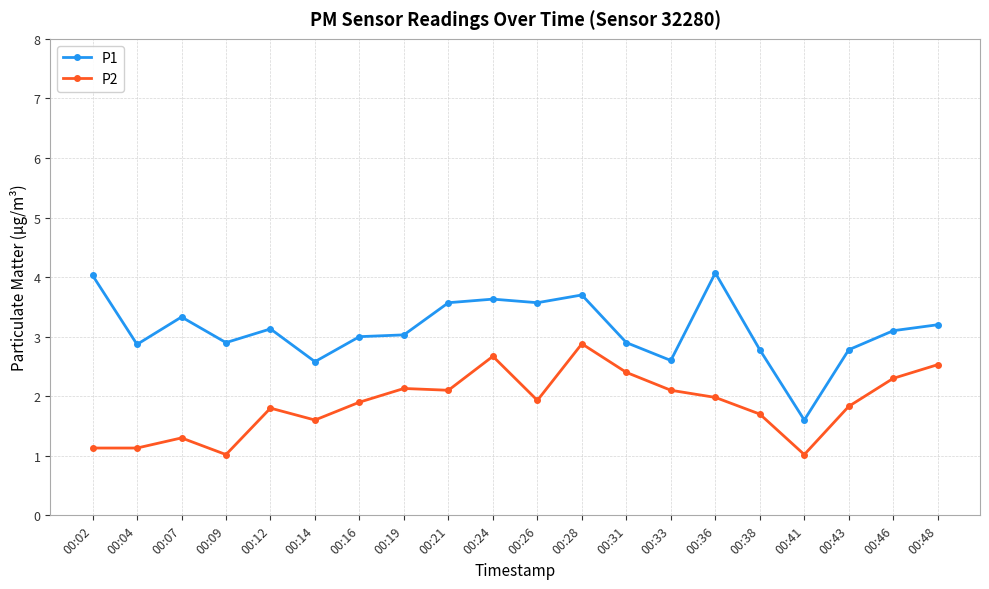

At 00:07, list the series in order from largest to smallest.

P1, P2